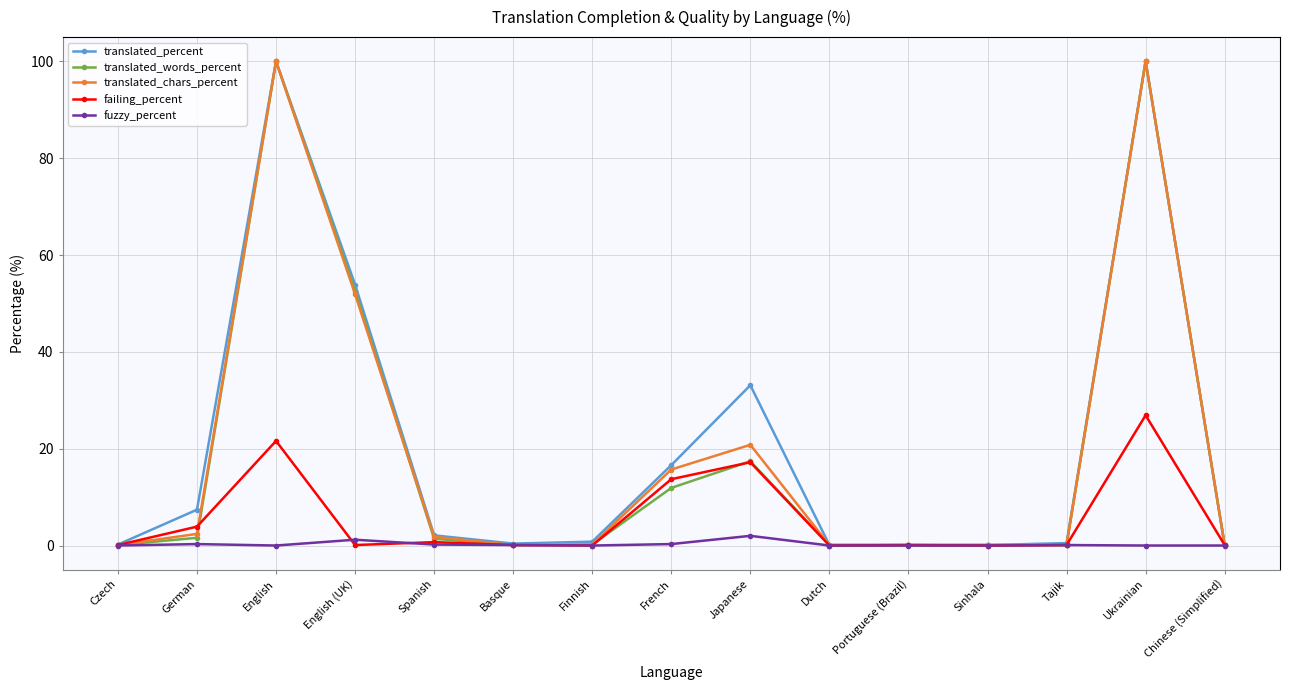

What is the total value across all series at English?

321.6